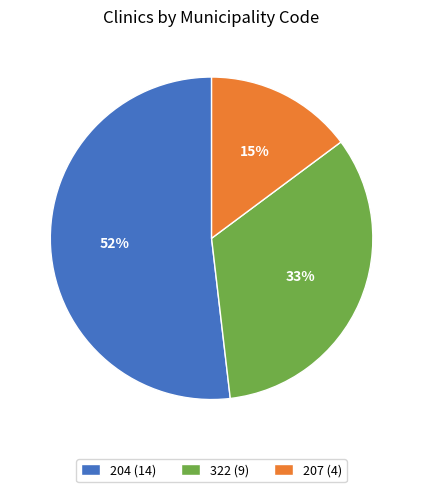

To the nearest percent, what portion does 204 represent?

52%